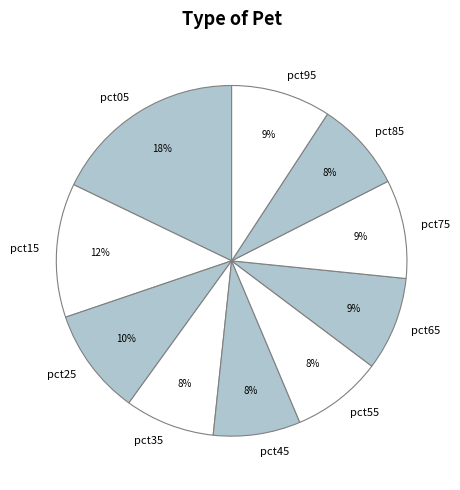

To the nearest percent, what portion does pct15 represent?

12%